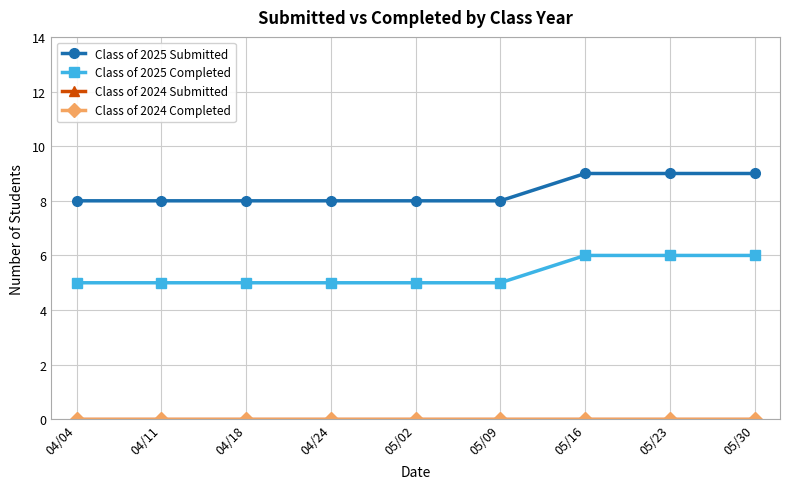

Is this an area chart (filled region under the line)?

No